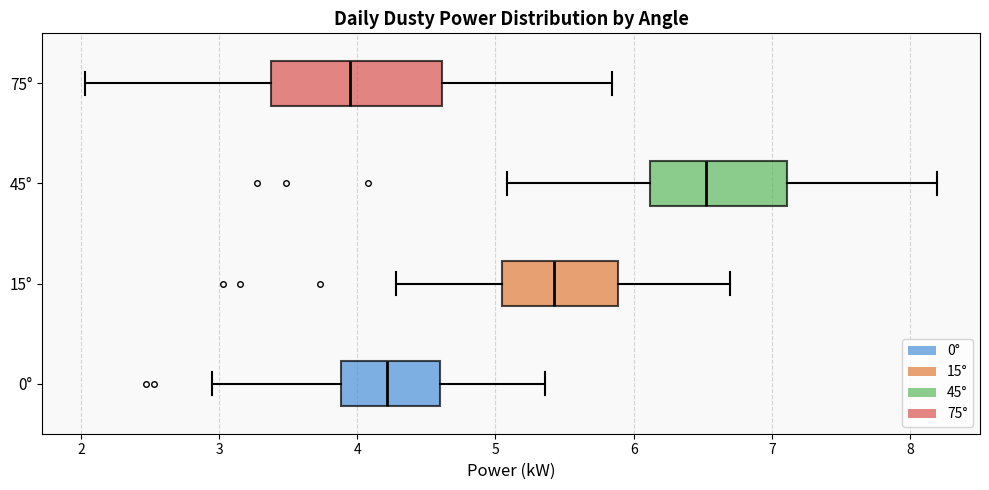

Which box is the widest, from its left edge to its right edge?

75°